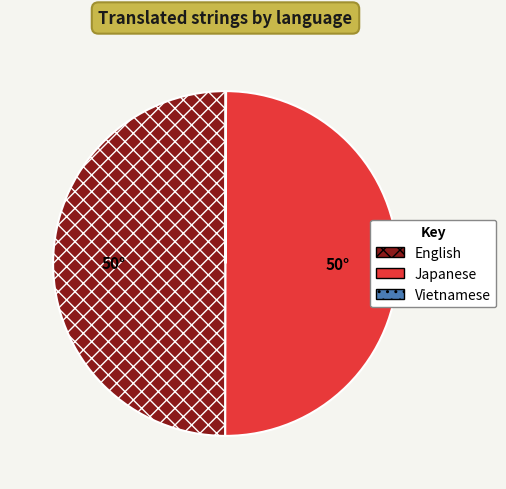

What is the ratio of the value at English to the value at Japanese?

1.0